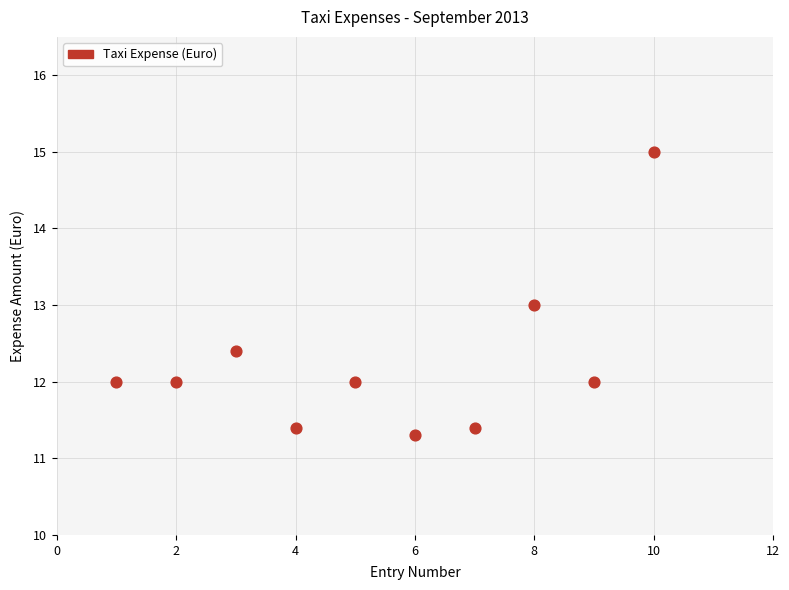

How many data points are displayed?

20